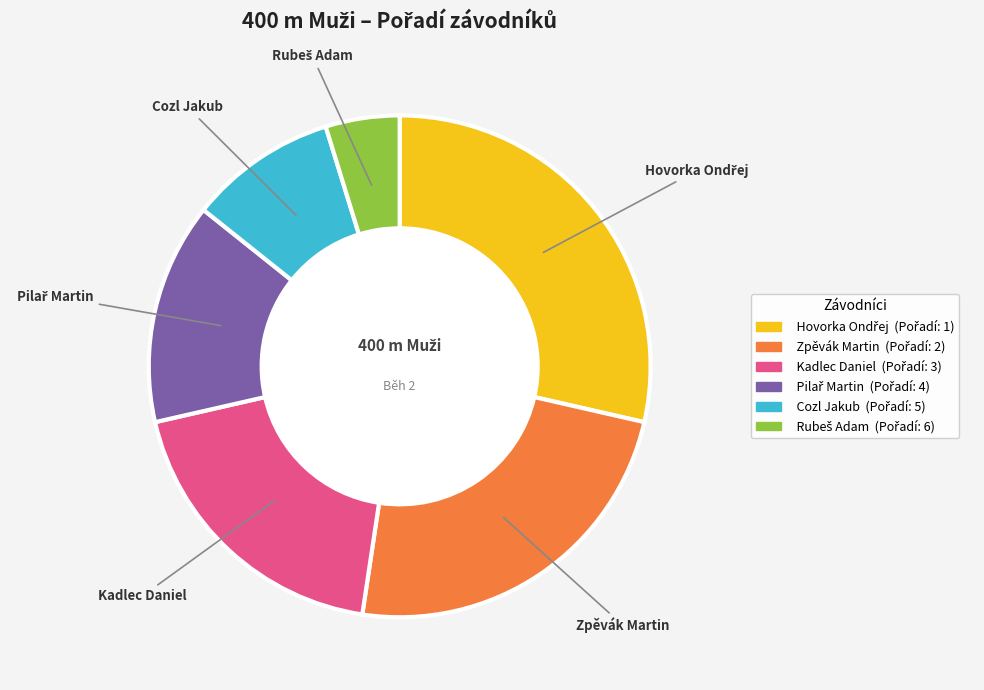

Does any single category account for the majority?

No